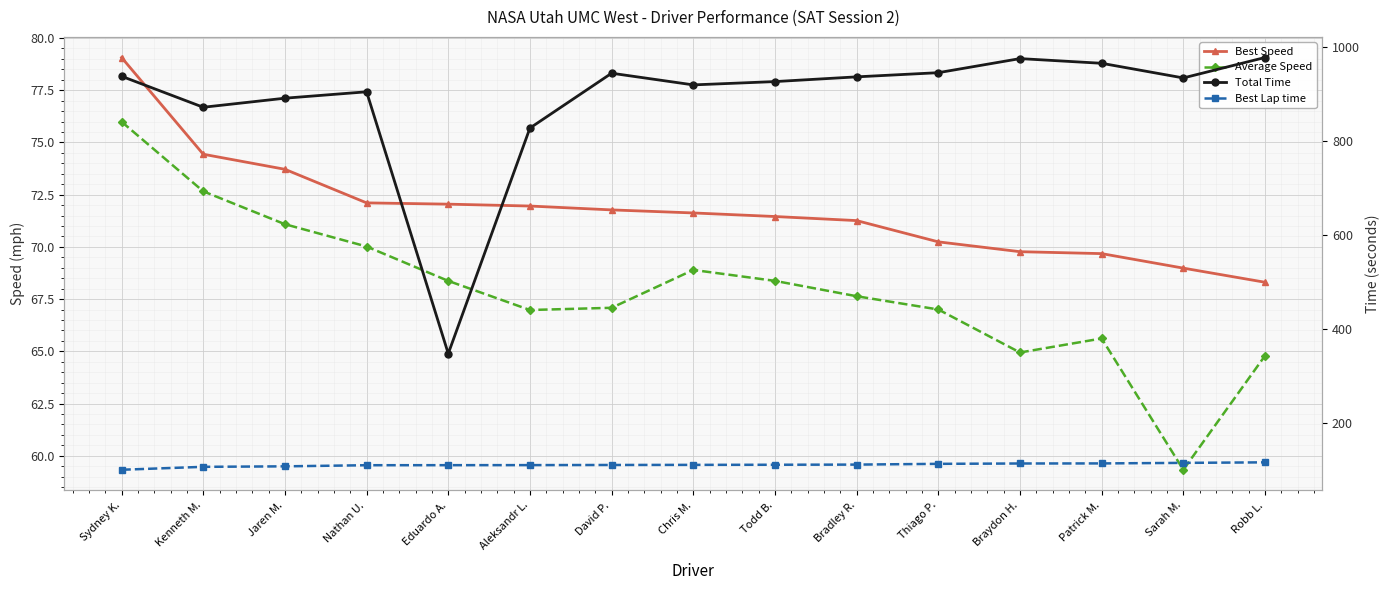

What is the lowest value of the Average Speed series?

59.3